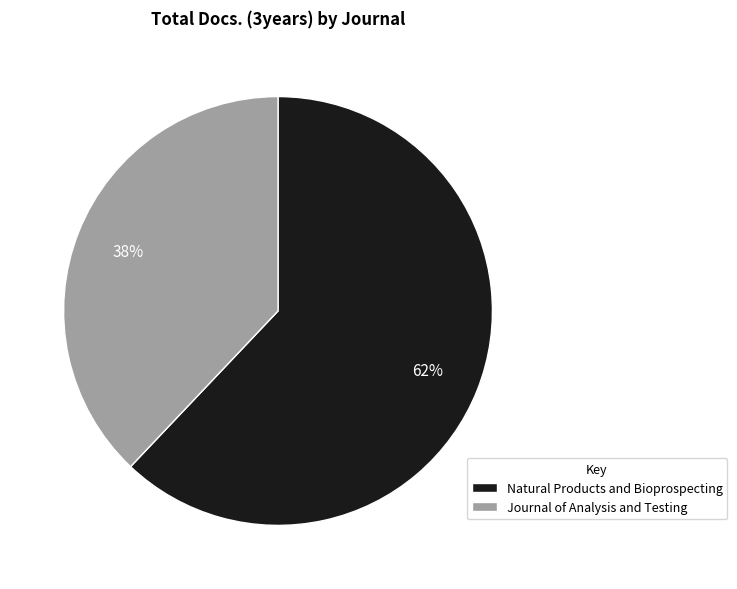

To the nearest percent, what percentage of the pie is Journal of Analysis and Testing?

38%